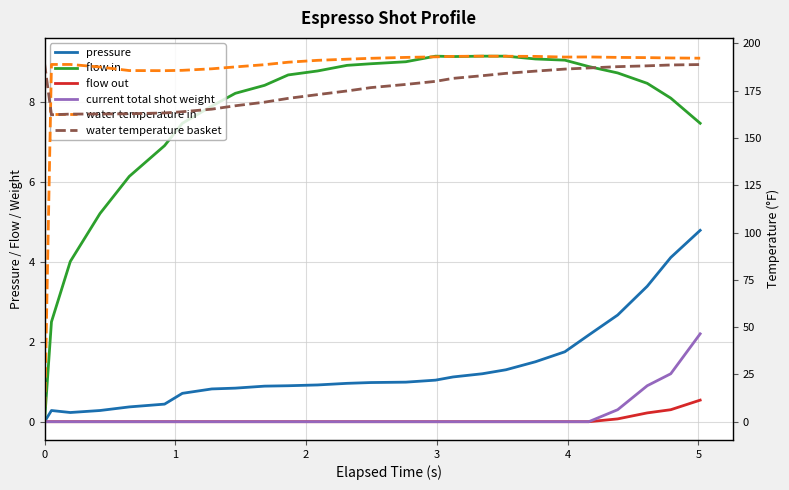

Which series has the widest spread of values?

water temperature in